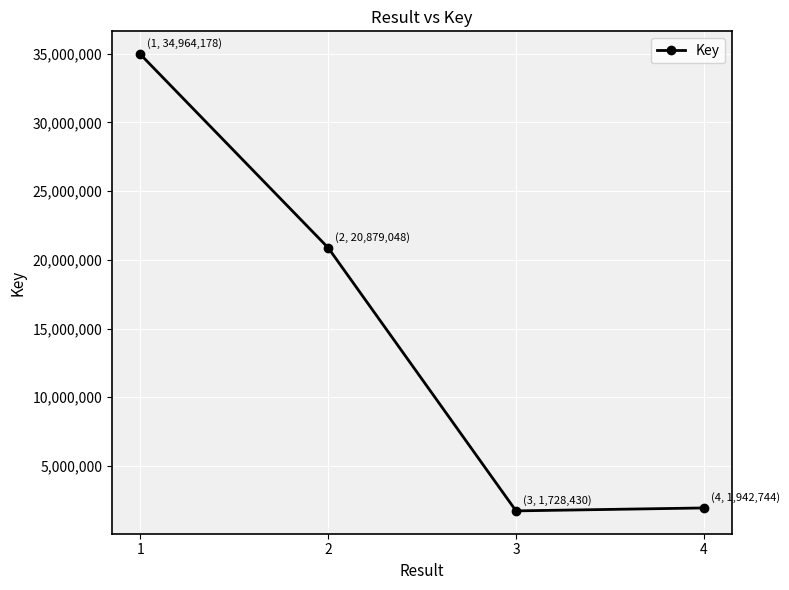

Does the chart display data point markers on the line(s)?

Yes